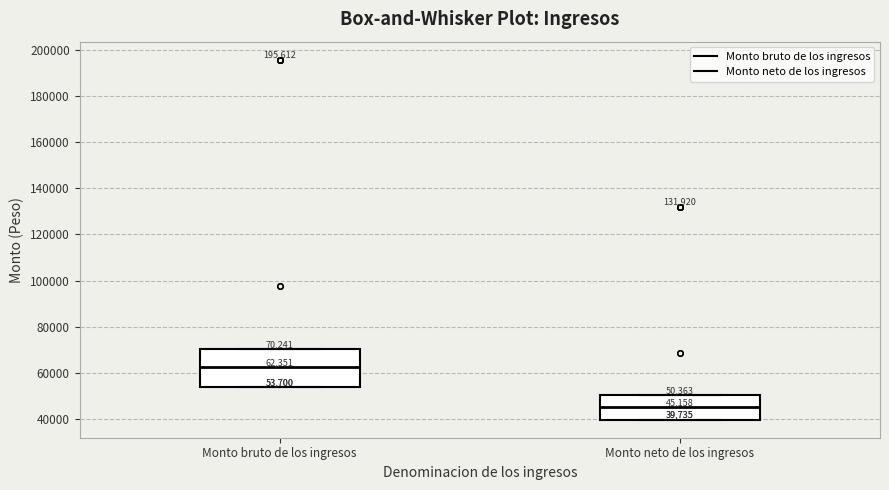

Which box's median line is the highest?

Monto bruto de los ingresos